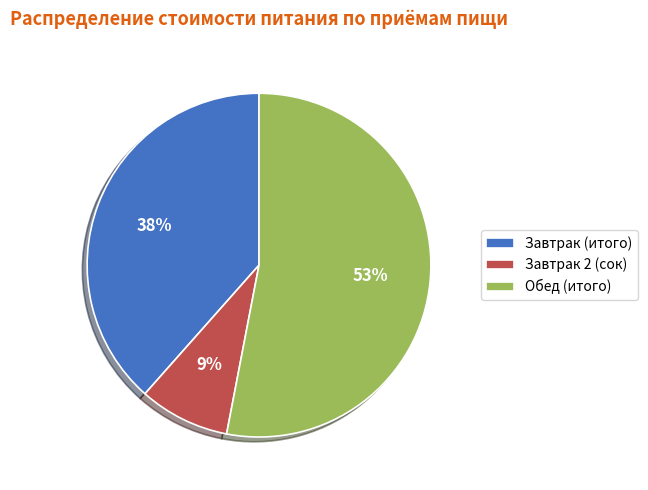

How many segments does this pie chart have?

3